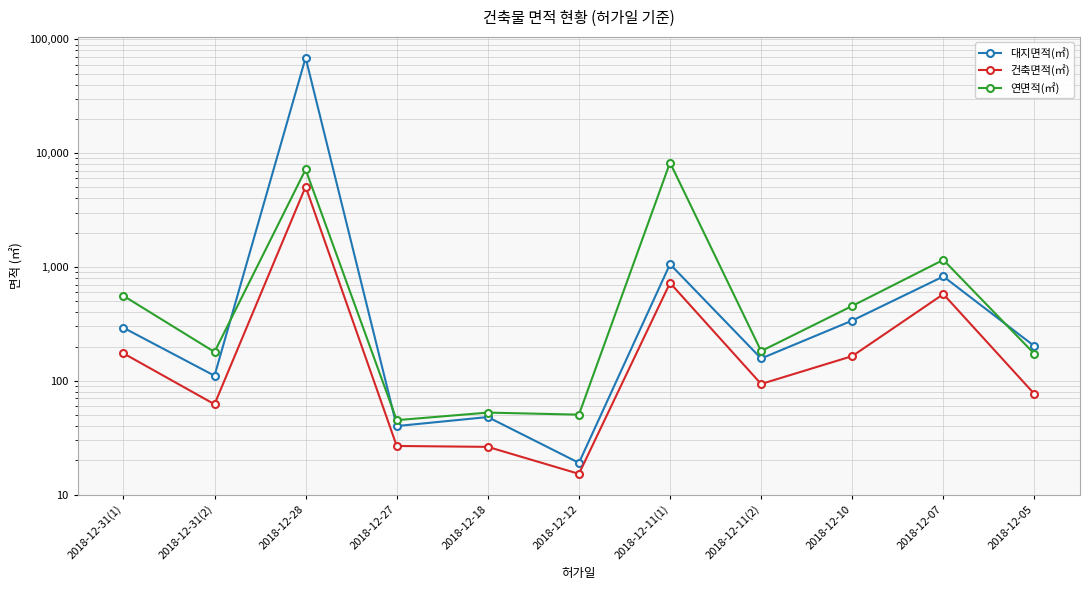

At which label does 건축면적(㎡) first exceed 93?

2018-12-31(1)